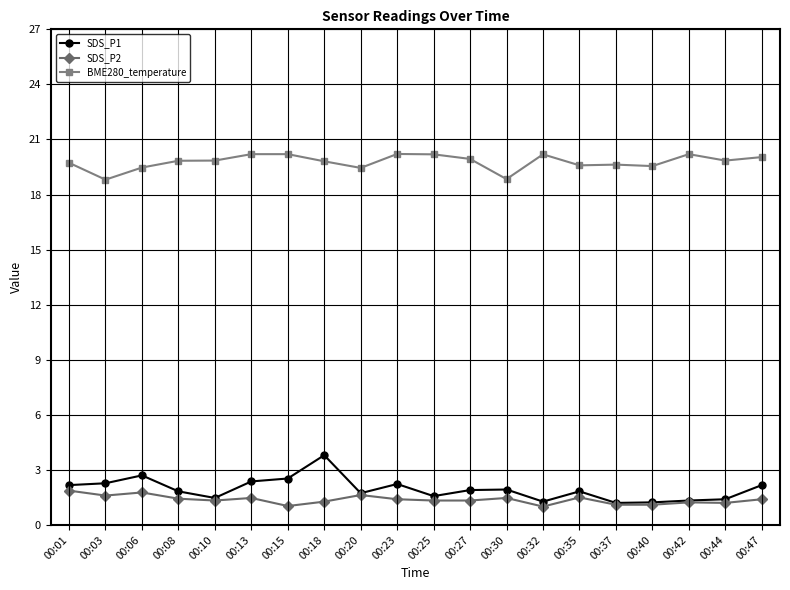

Does the chart display data point markers on the line(s)?

Yes